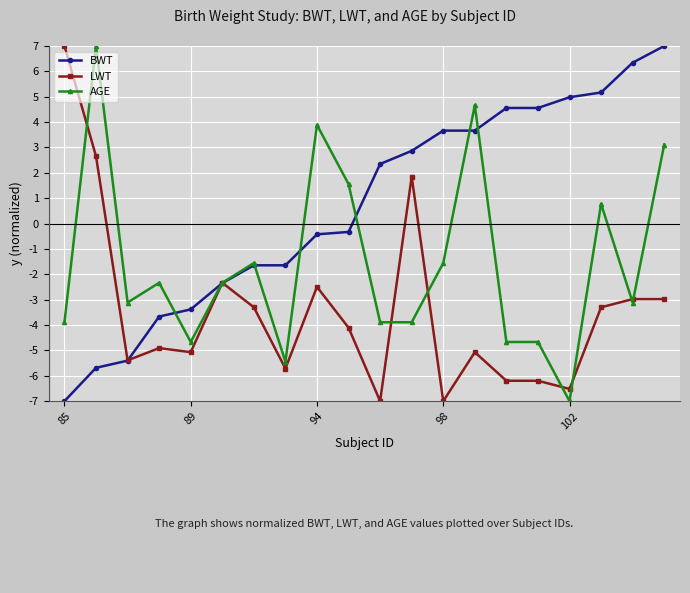

What is the minimum value shown in the chart?

-7.0